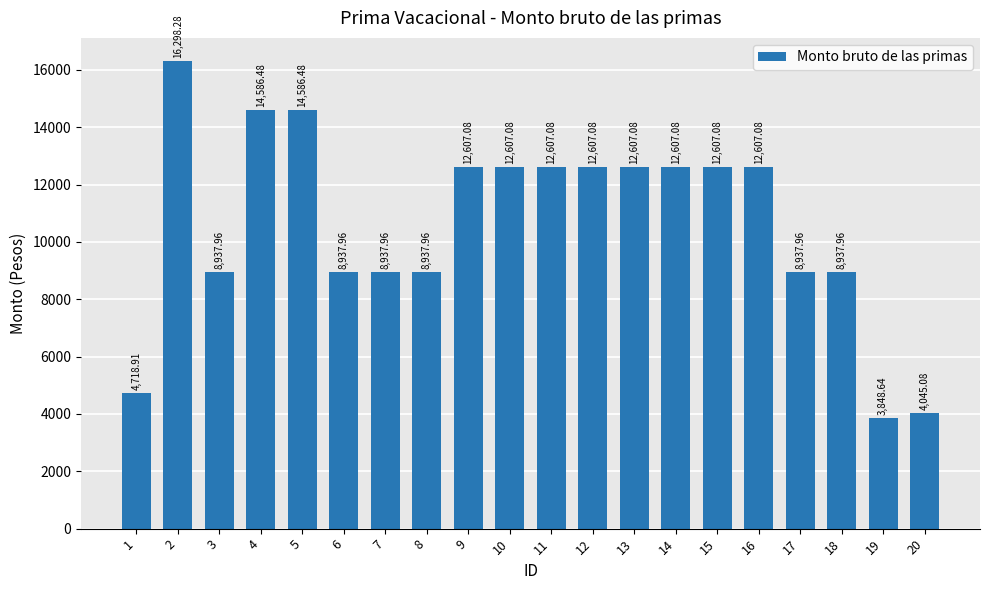

Count the number of categories in the chart.

20